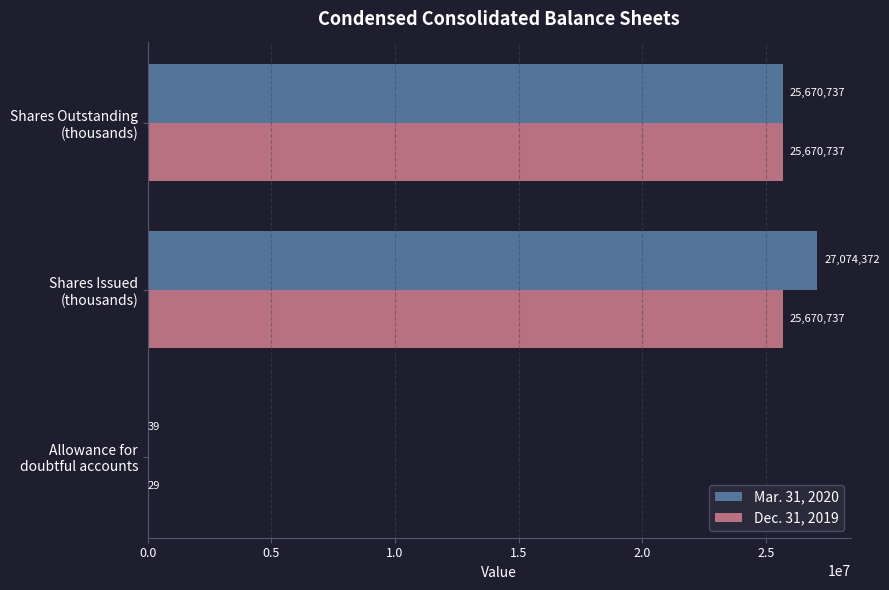

What is the maximum value shown in the chart?

27074372